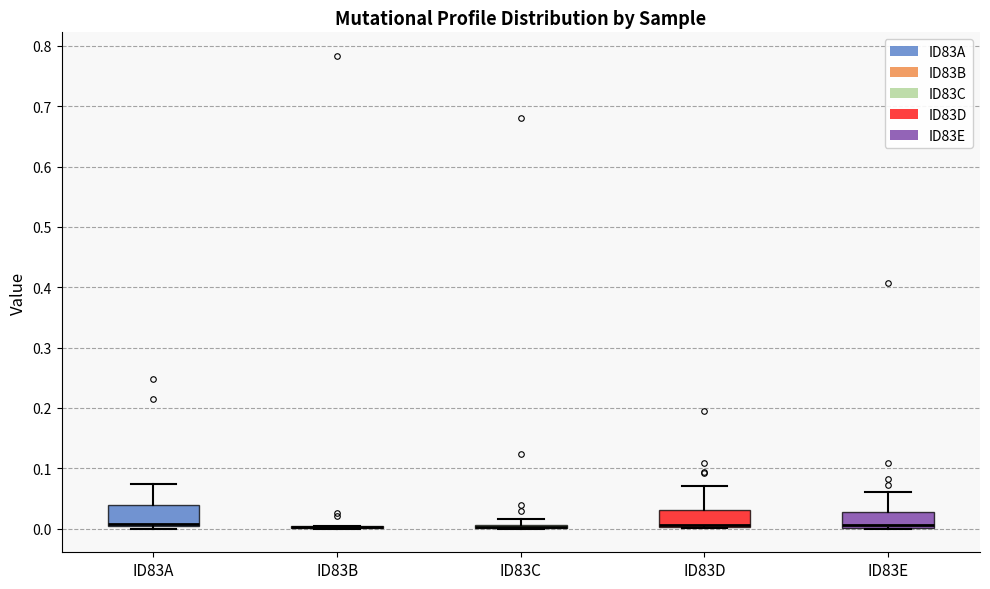

Where is the lower edge of the box for ID83A on the y-axis? The values are not printed on the chart, so give them approximately, as read against the axis.

0.00